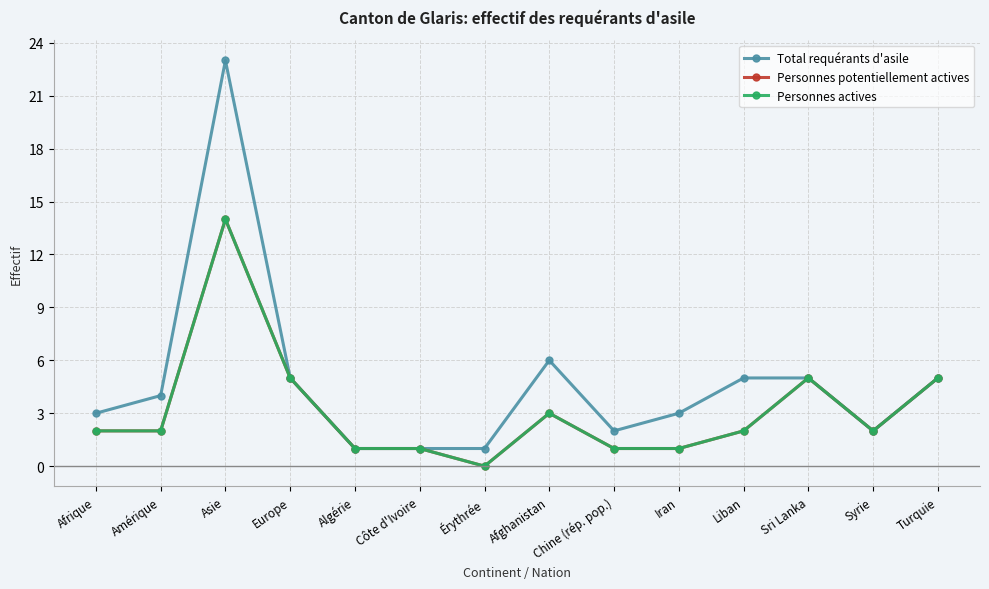

Which series changed the most between Algérie and Syrie?

Total requérants d'asile